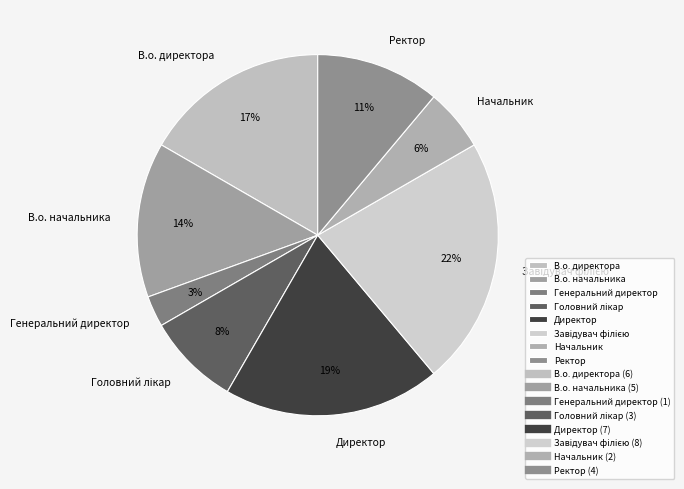

Do Ректор and Генеральний директор together represent more than half of the pie?

No